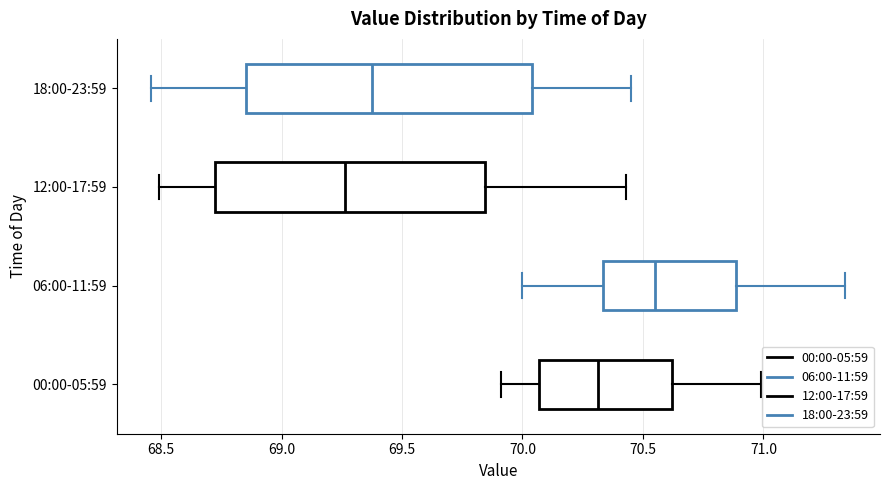

Reading bottom to top, transcribe this box plot: for each box, give where its median line is, the range the box spans, and where its two whiskers end, as read against the x-axis. The values are not printed on the chart, so give them approximately, as read against the axis.

00:00-05:59: median 70.30, box 70.05 to 70.60, whiskers 69.90 to 71.00
06:00-11:59: median 70.55, box 70.35 to 70.90, whiskers 70.00 to 71.35
12:00-17:59: median 69.25, box 68.75 to 69.85, whiskers 68.50 to 70.45
18:00-23:59: median 69.40, box 68.85 to 70.05, whiskers 68.45 to 70.45